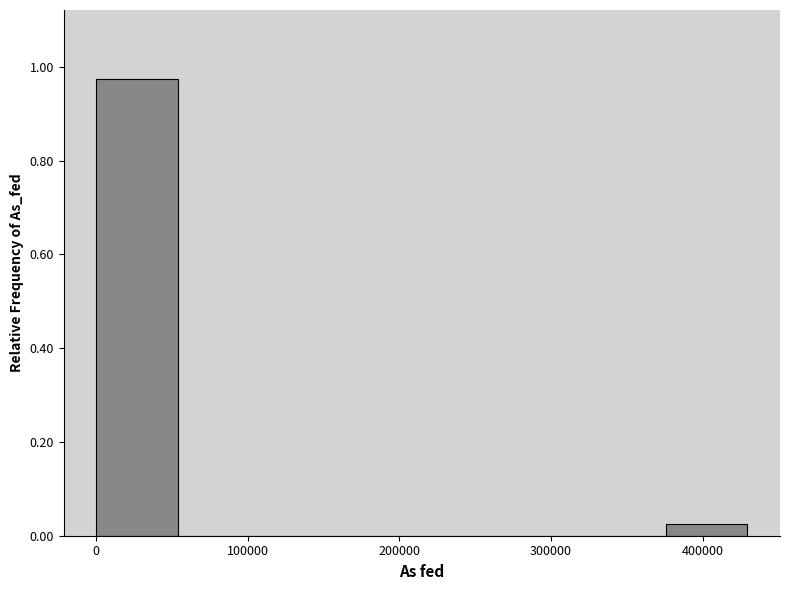

What is the height of the bar covering 380000 to 430000 on the x-axis? Neither the bar edges nor the heights are printed on the chart, so give them approximately, as read against the axes.

0.02